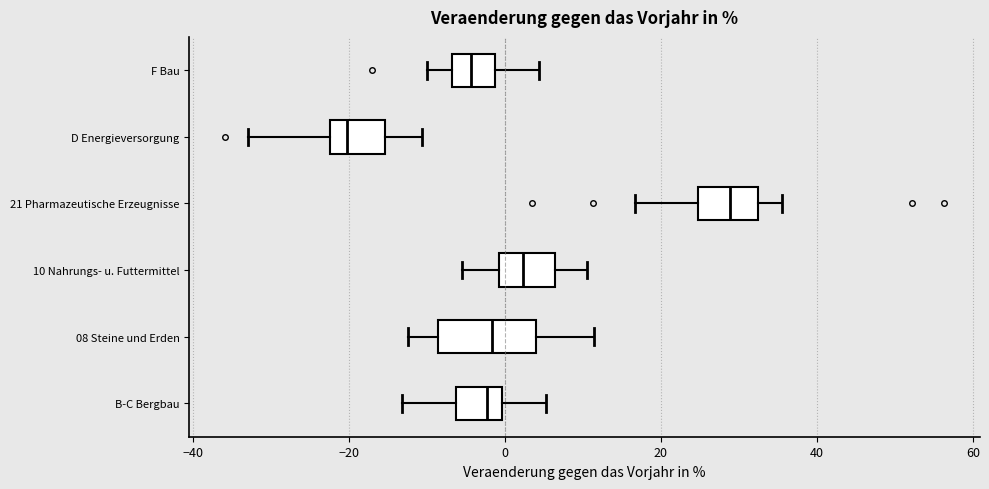

Which box is the widest, from its left edge to its right edge?

08 Steine und Erden